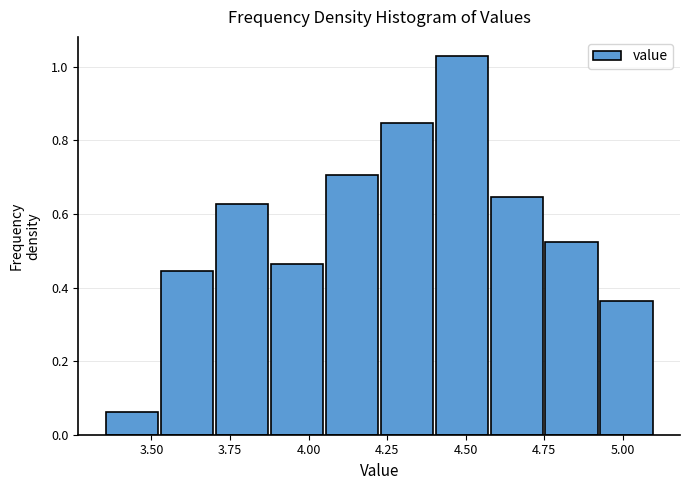

Read against the x-axis, roughly where is the centre of the tallest bar?

4.50